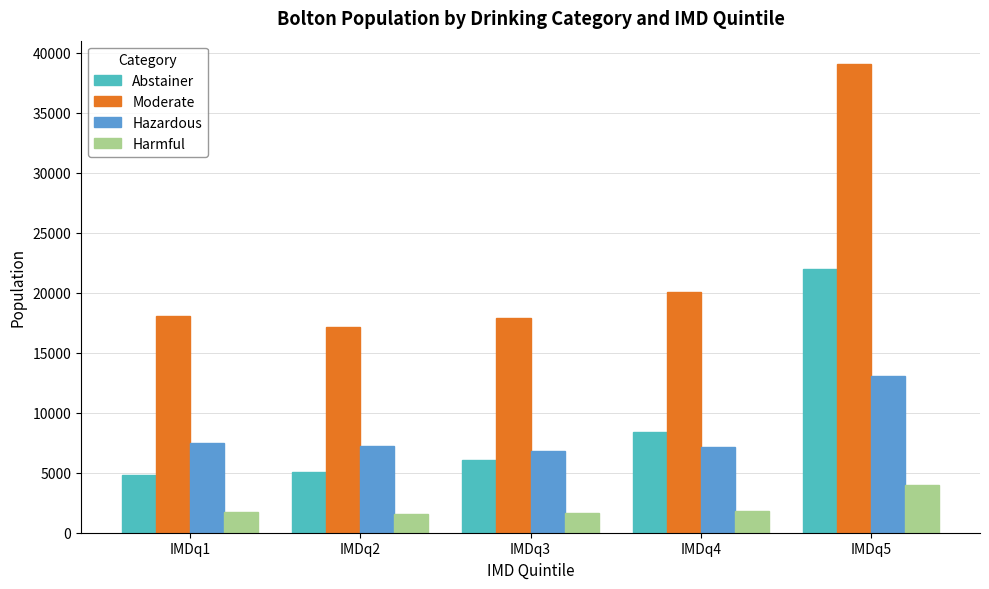

What is the sum of the Hazardous values at IMDq3 and IMDq5?

19903